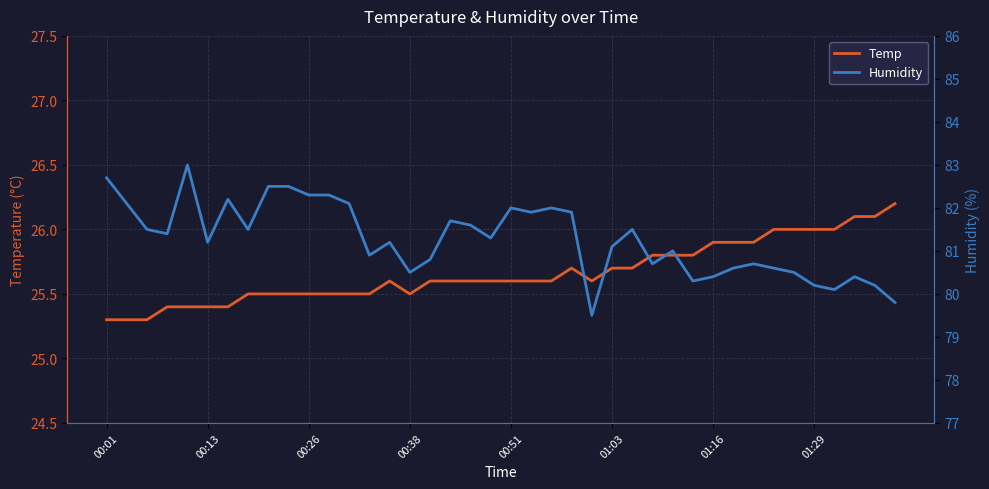

What are all the series names shown in the legend?

Temp, Humidity